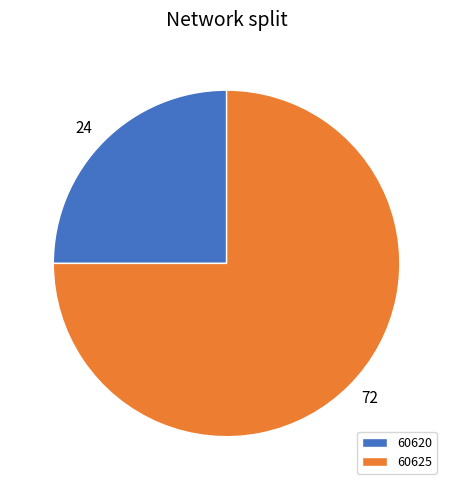

Is there any slice that represents more than half of the pie?

Yes